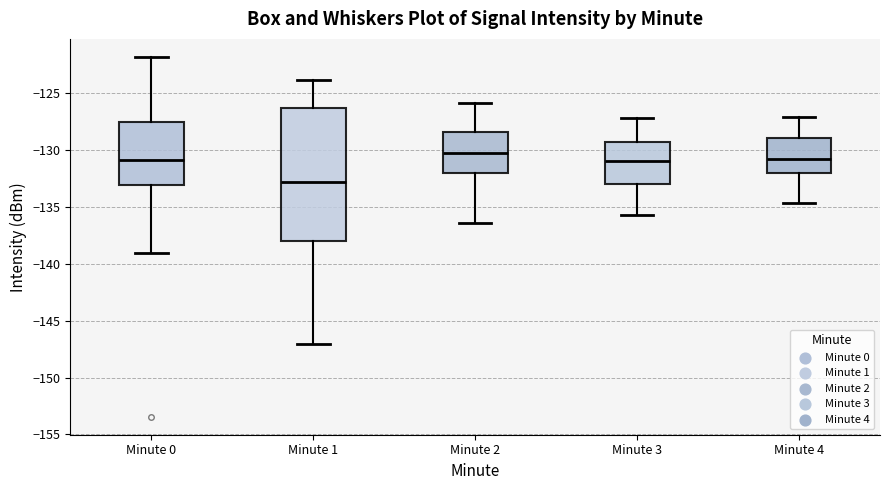

Reading left to right, read every box against the y-axis: the position of its median line, the range the box covers, and the ends of its whiskers. The values are not printed on the chart, so give them approximately, as read against the axis.

Minute 0: median -131.0, box -133.0 to -127.5, whiskers -139.0 to -122.0
Minute 1: median -133.0, box -138.0 to -126.5, whiskers -147.0 to -124.0
Minute 2: median -130.0, box -132.0 to -128.5, whiskers -136.5 to -126.0
Minute 3: median -131.0, box -133.0 to -129.0, whiskers -135.5 to -127.0
Minute 4: median -131.0, box -132.0 to -129.0, whiskers -134.5 to -127.0